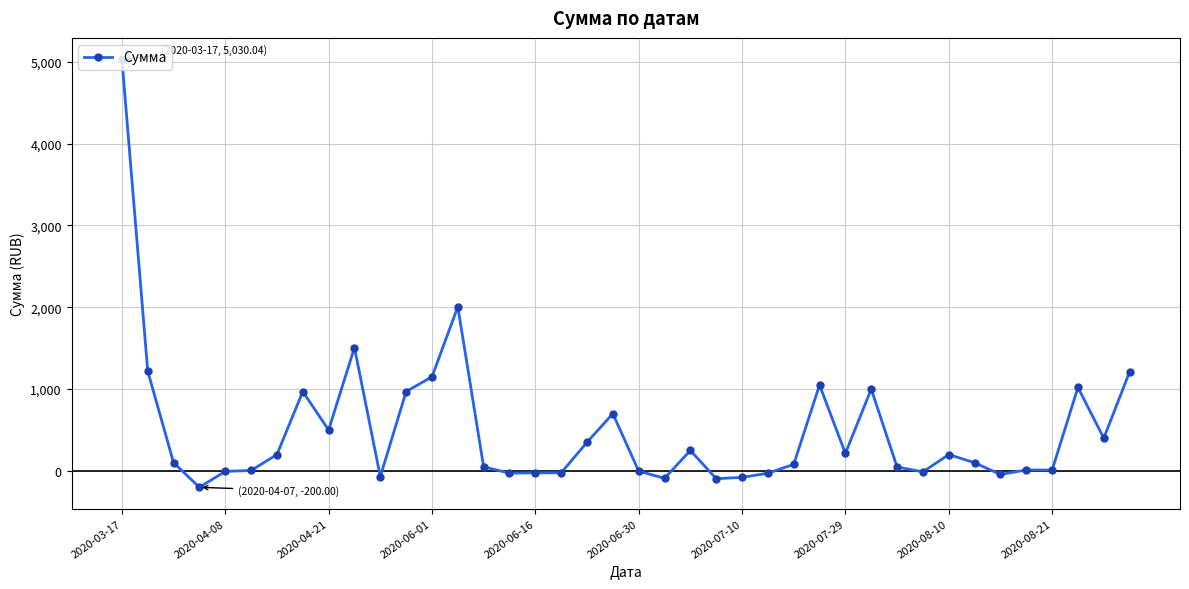

Does the chart have visible grid lines?

Yes